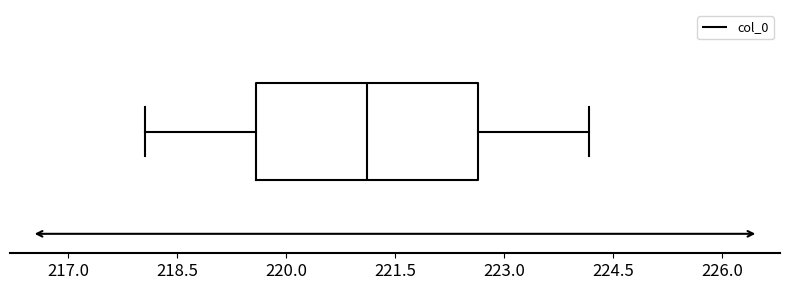

Transcribe this box plot: give where the median line is, the range the box spans, and where the two whiskers end, as read against the x-axis. The values are not printed on the chart, so give them approximately, as read against the axis.

median 221.2, box 219.6 to 222.6, whiskers 218.0 to 224.2